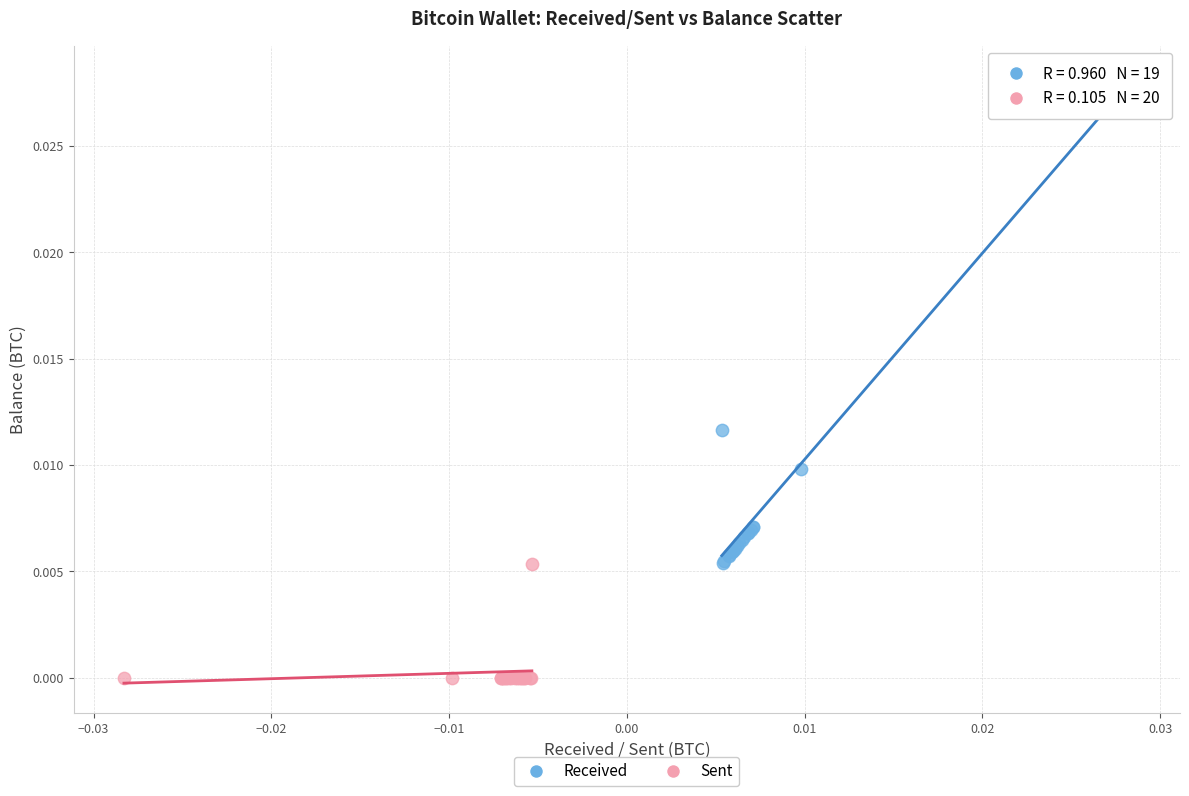

What are all the series names shown in the legend?

Received, Sent